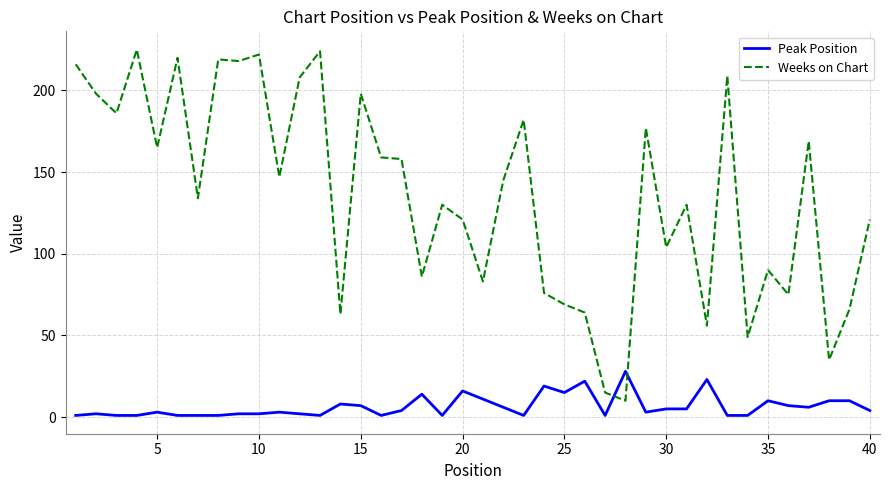

How many times do Peak Position and Weeks on Chart cross each other?

2